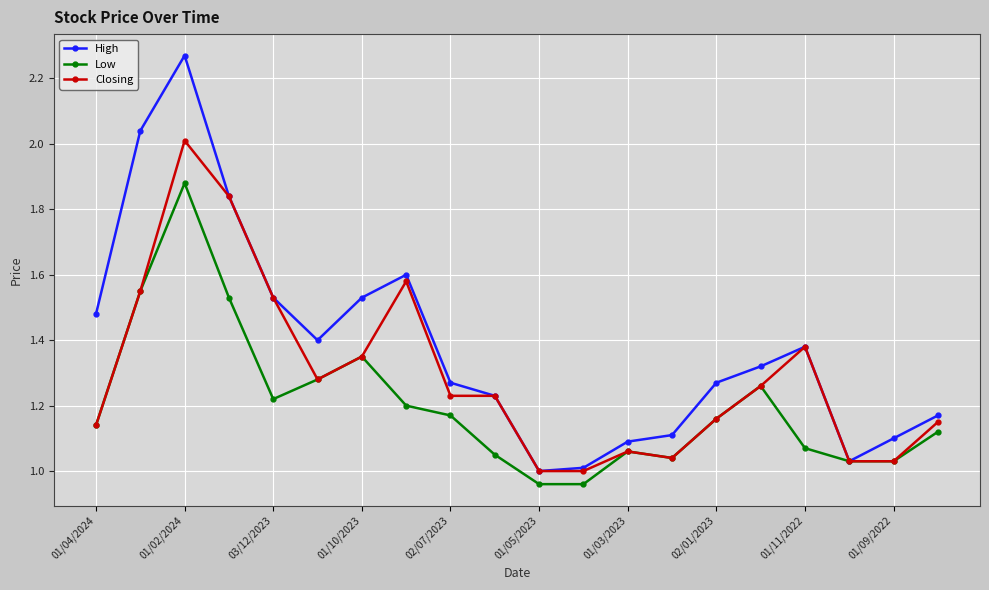

True or false: Low has more than 1 points higher than both neighbors.

True